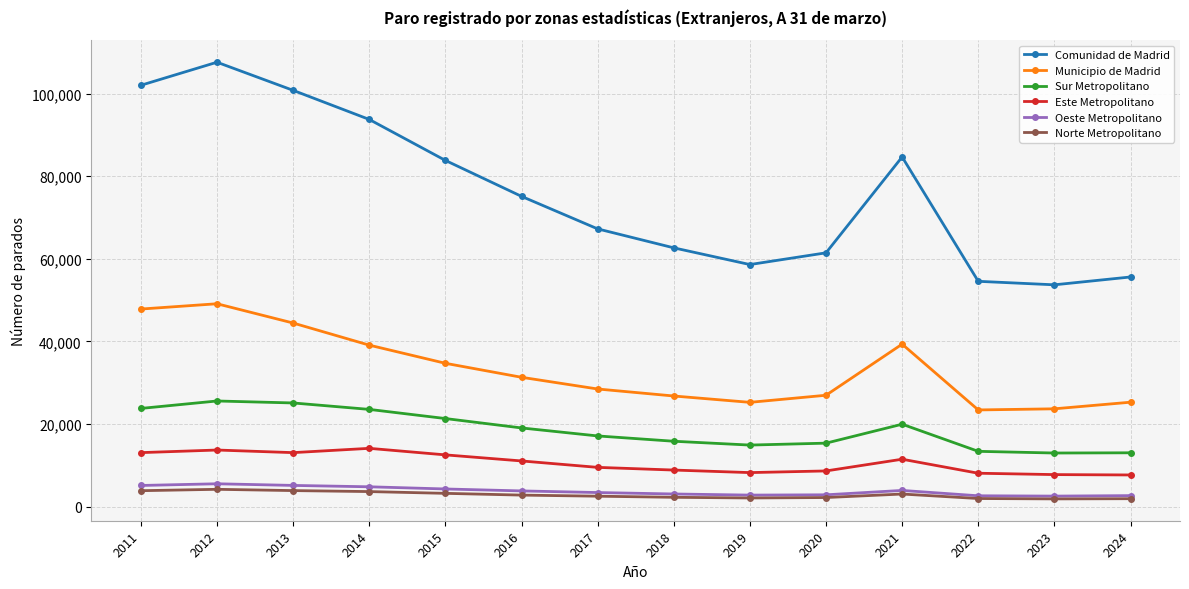

In Comunidad de Madrid, how many points are lower than both neighbors (excluding endpoints)?

2